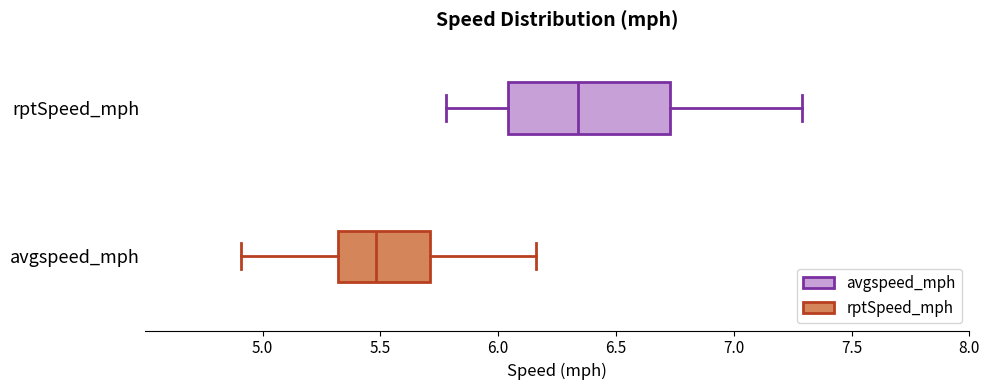

Reading bottom to top, read every box against the x-axis: the position of its median line, the range the box covers, and the ends of its whiskers. The values are not printed on the chart, so give them approximately, as read against the axis.

avgspeed_mph: median 5.50, box 5.30 to 5.70, whiskers 4.90 to 6.15
rptSpeed_mph: median 6.35, box 6.05 to 6.75, whiskers 5.80 to 7.30